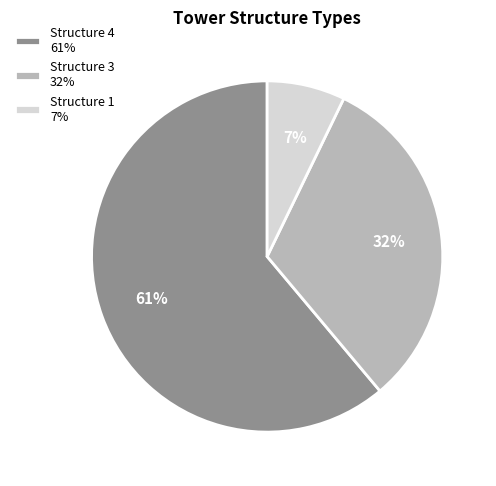

To the nearest percent, what portion does Structure 3 32% represent?

32%